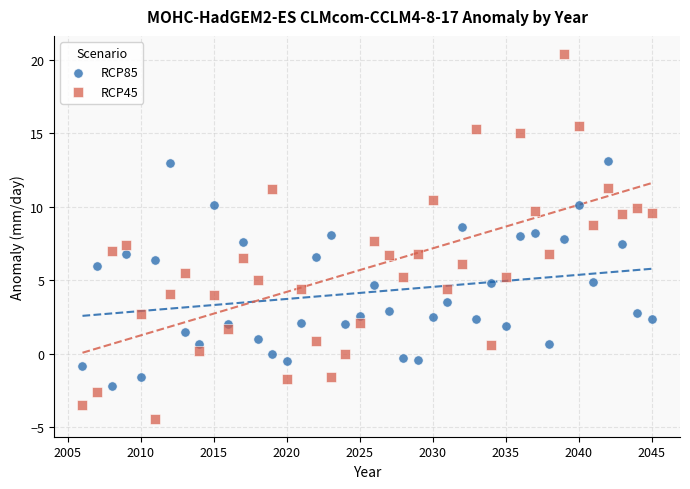

Across all data points, what is the range of Y values (max minus min)?

24.8